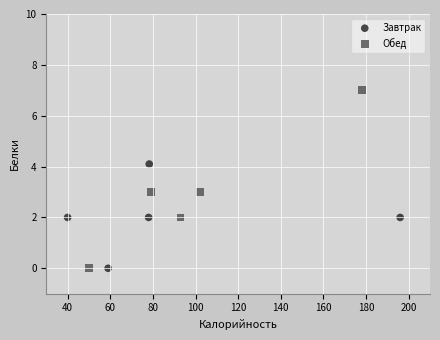

Which series has the widest spread of Y values?

Обед